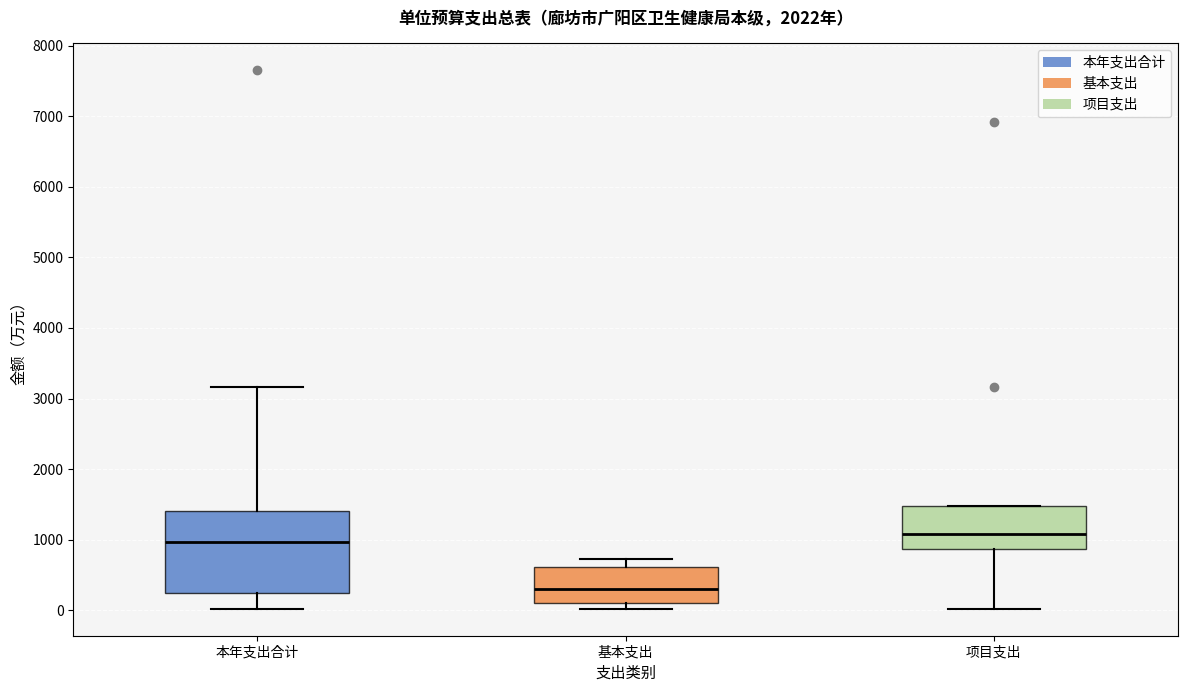

Reading left to right, read every box against the y-axis: the position of its median line, the range the box covers, and the ends of its whiskers. The values are not printed on the chart, so give them approximately, as read against the axis.

本年支出合计: median 1000, box 200 to 1400, whiskers 0 to 3200
基本支出: median 300, box 100 to 600, whiskers 0 to 700
项目支出: median 1100, box 900 to 1500, whiskers 0 to 1500